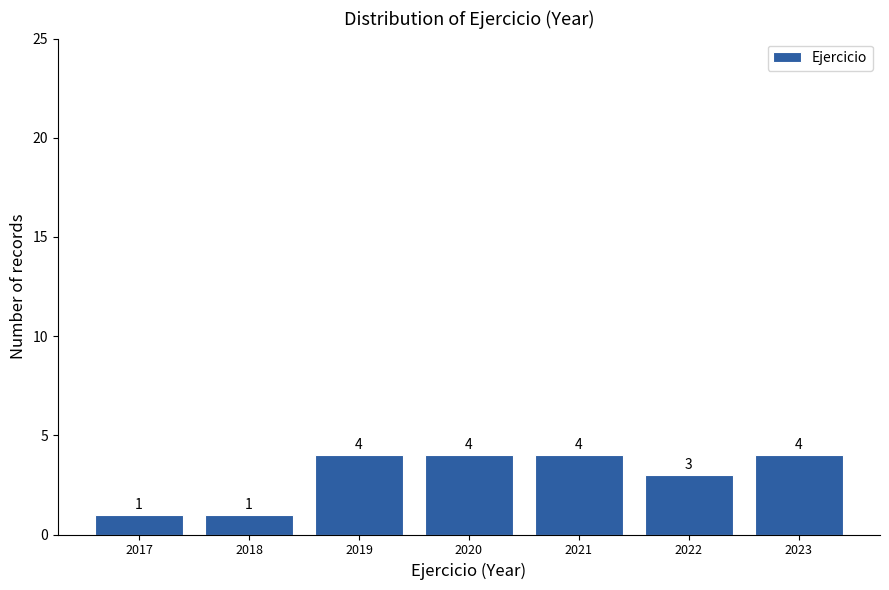

How tall is the bar that spans 2017.5 to 2018.5 on the x-axis?

1